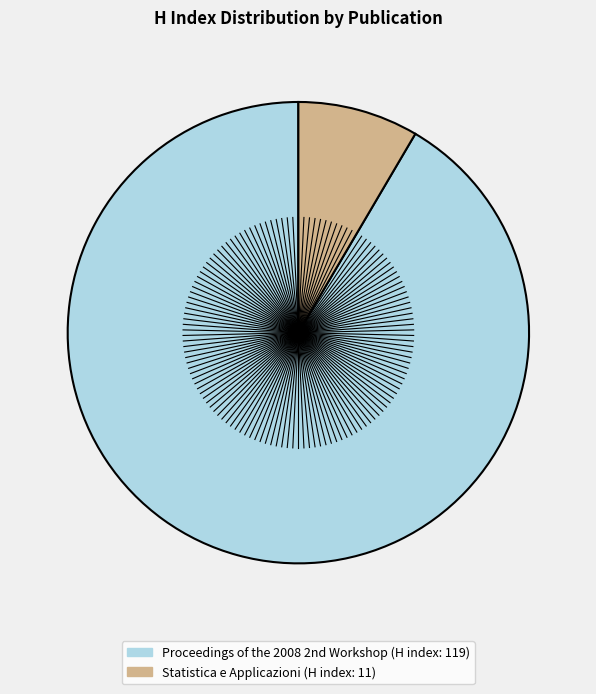

Which slice is the largest?

Proceedings of the 2008 2nd Workshop